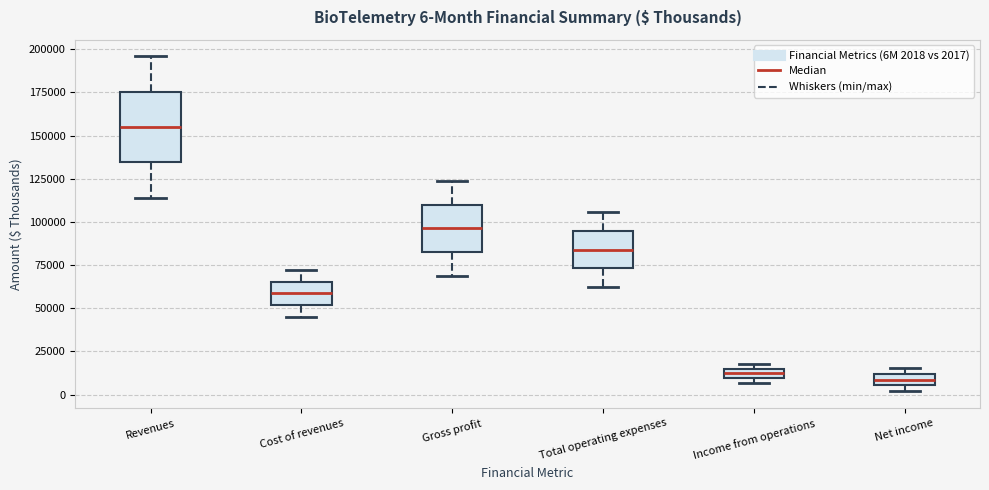

Comparing the boxes themselves (not the whiskers), which one is the tallest?

Revenues